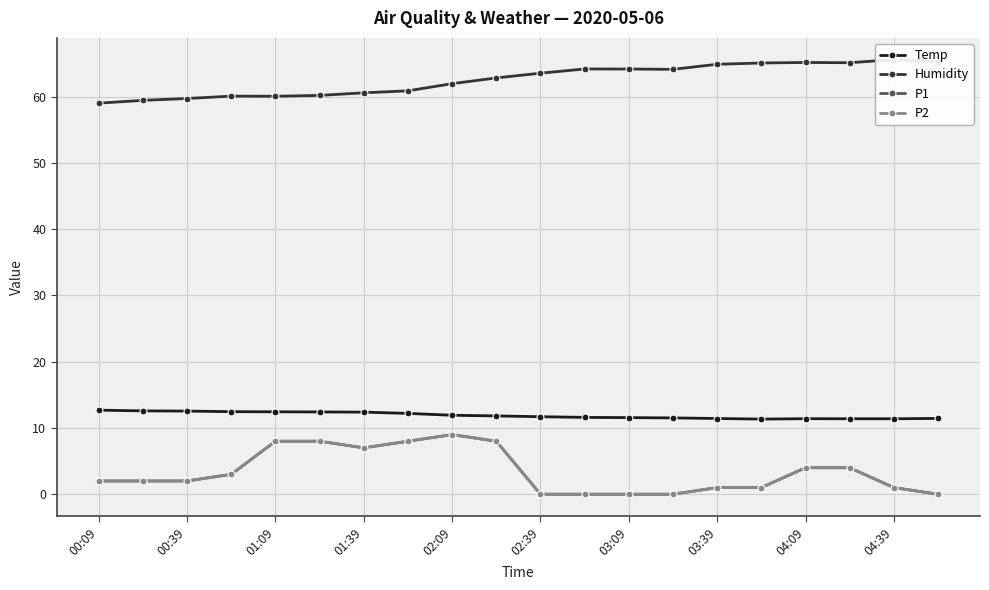

What position from the left is 04:39?

10